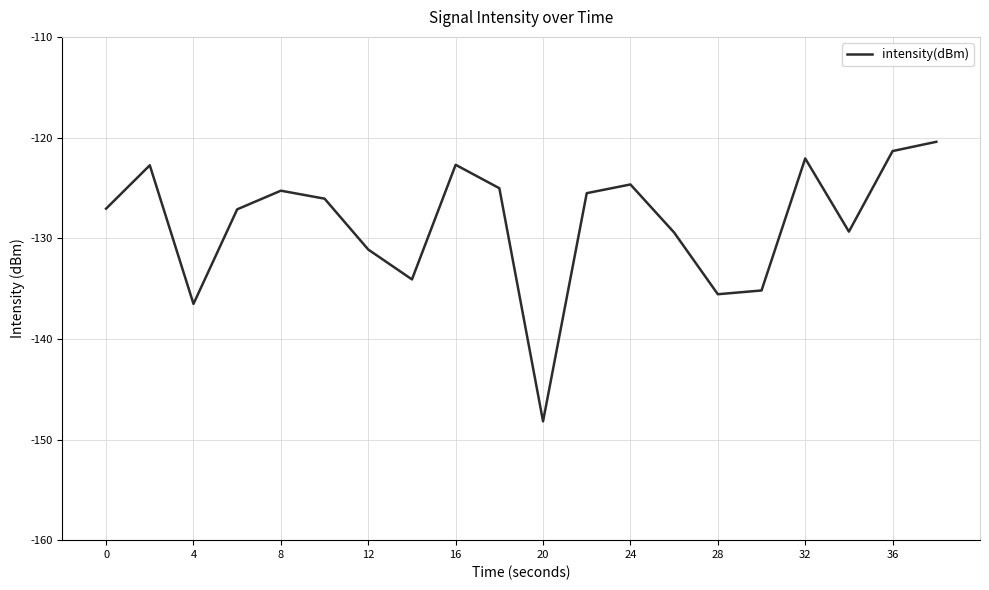

Does the chart have visible grid lines?

Yes